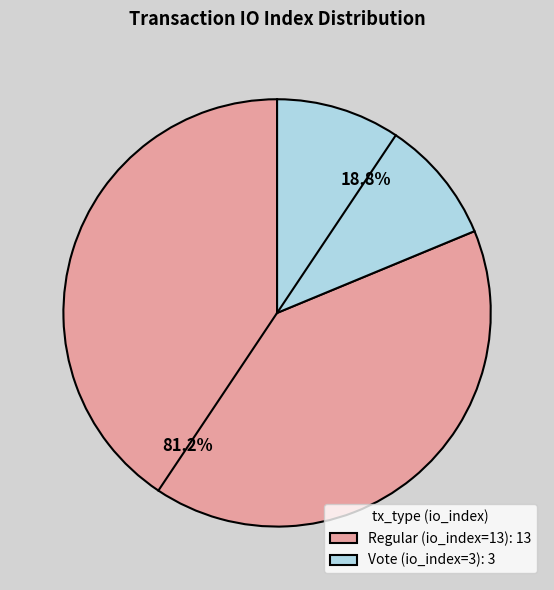

Rank the categories by value from lowest to highest.

Vote (io_index=3), Regular (io_index=13)